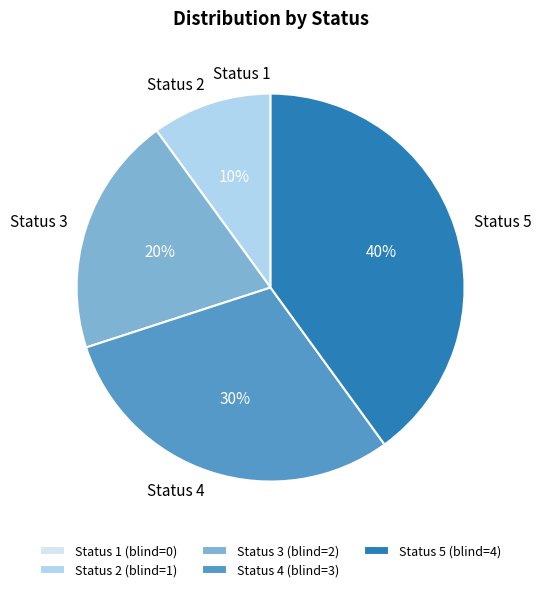

To the nearest percent, what is the difference between the largest and smallest slice percentages?

40%